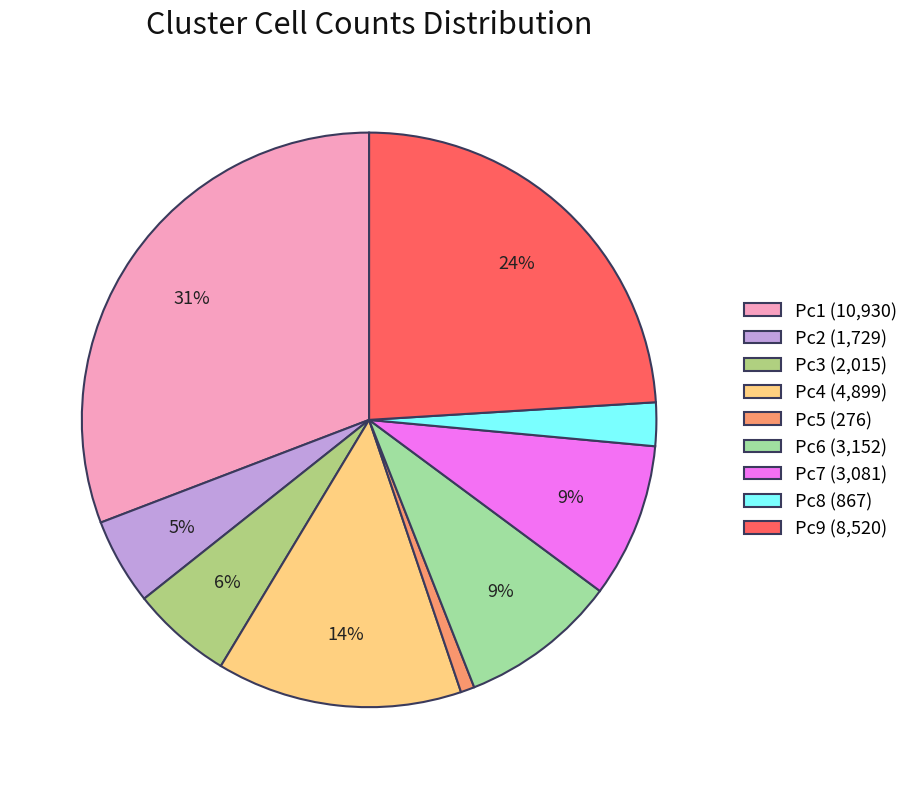

Which slice is the largest?

Pc1